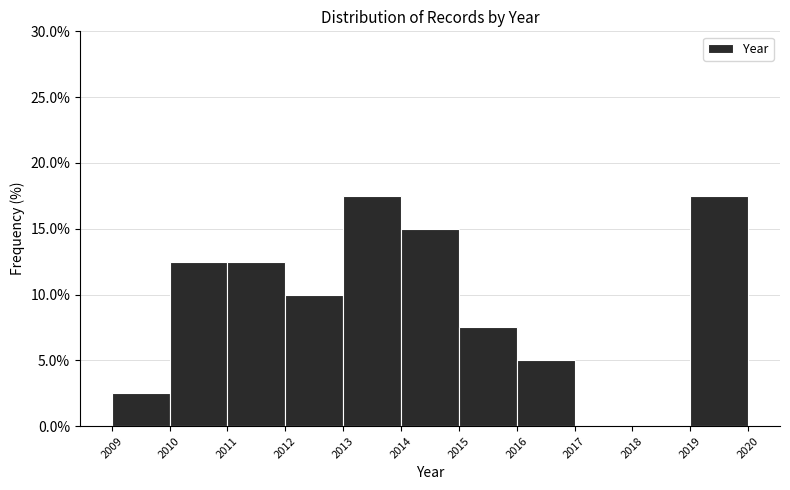

Reading left to right, list every bar in this chart as the range it spans on the x-axis followed by its height. The values are not printed on the chart, so give them approximately, as read against the axis.

2009 to 2010: 2.5
2010 to 2011: 12.5
2011 to 2012: 12.5
2012 to 2013: 10.0
2013 to 2014: 17.5
2014 to 2015: 15.0
2015 to 2016: 7.5
2016 to 2017: 5.0
2017 to 2018: 0
2018 to 2019: 0
2019 to 2020: 17.5